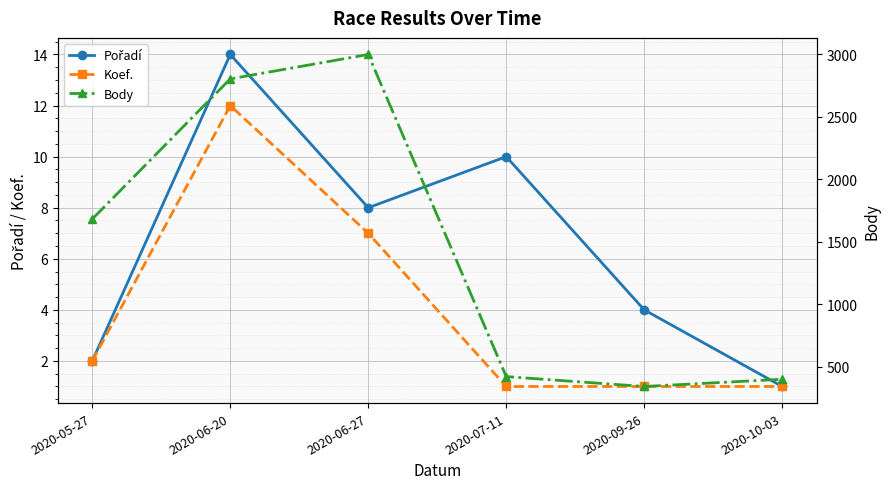

True or false: Body and Koef. intersect in this chart.

False